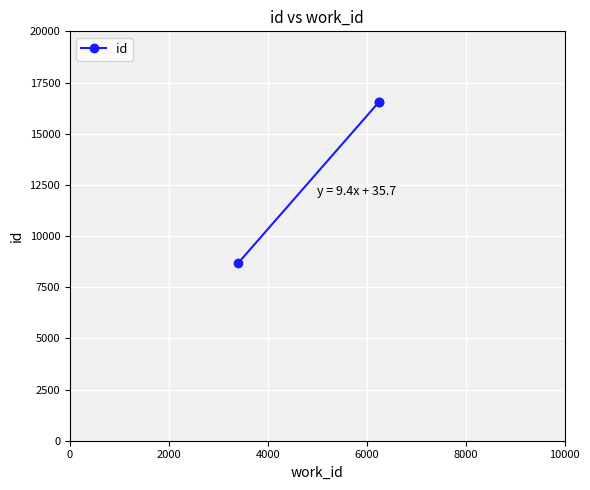

What is the difference between the maximum and minimum values?

7847